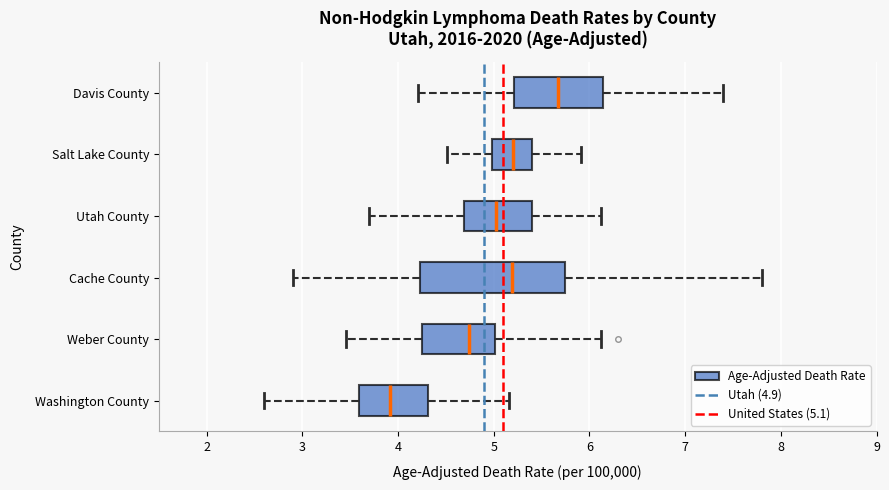

Which box is the widest, from its left edge to its right edge?

Cache County